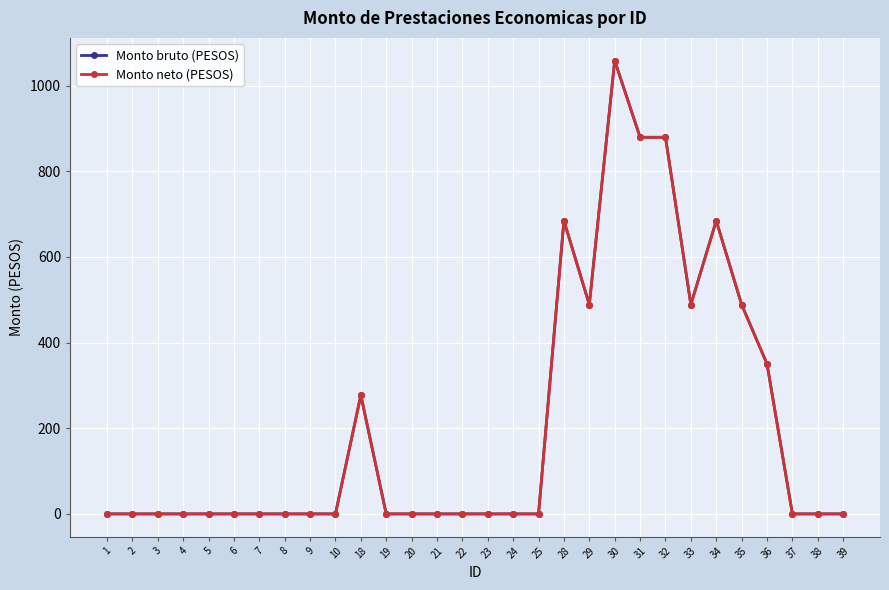

At how many categories does at least one series exceed 917?

1